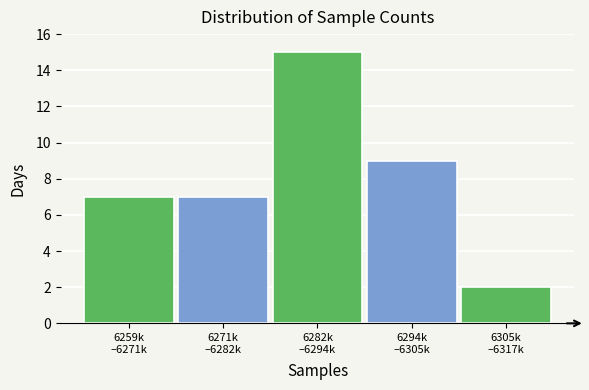

Reading right to left, what are all the values shown in this chart?

2	9	15	7	7